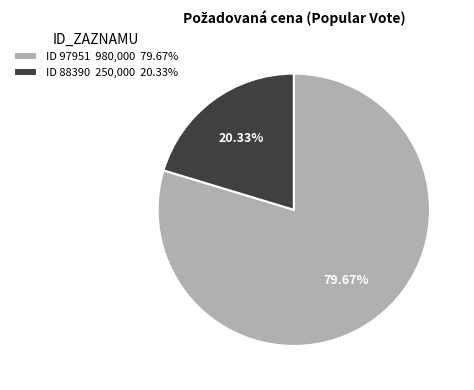

Does ID 88390 250,000 20.33% represent more than half of the total?

No